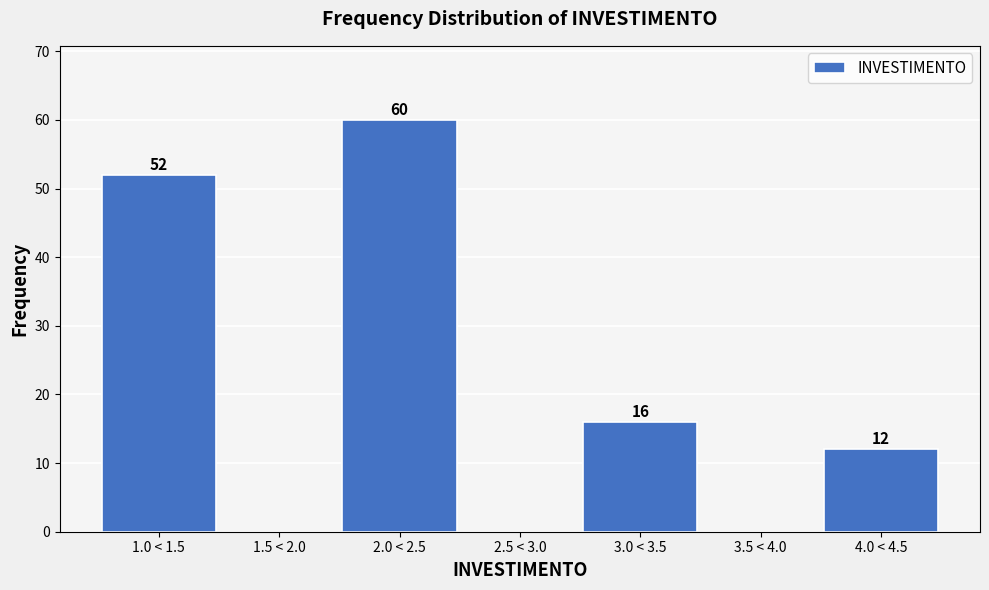

Reading right to left, extract all data points from this chart.

4.0 < 4.5=12	3.5 < 4.0=0	3.0 < 3.5=16	2.5 < 3.0=0	2.0 < 2.5=60	1.5 < 2.0=0	1.0 < 1.5=52